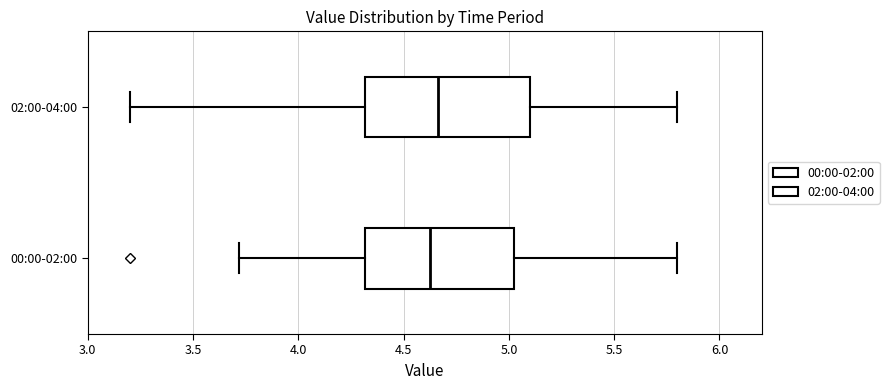

Reading bottom to top, read every box against the x-axis: the position of its median line, the range the box covers, and the ends of its whiskers. The values are not printed on the chart, so give them approximately, as read against the axis.

00:00-02:00: median 4.65, box 4.30 to 5.05, whiskers 3.70 to 5.80
02:00-04:00: median 4.65, box 4.30 to 5.10, whiskers 3.20 to 5.80